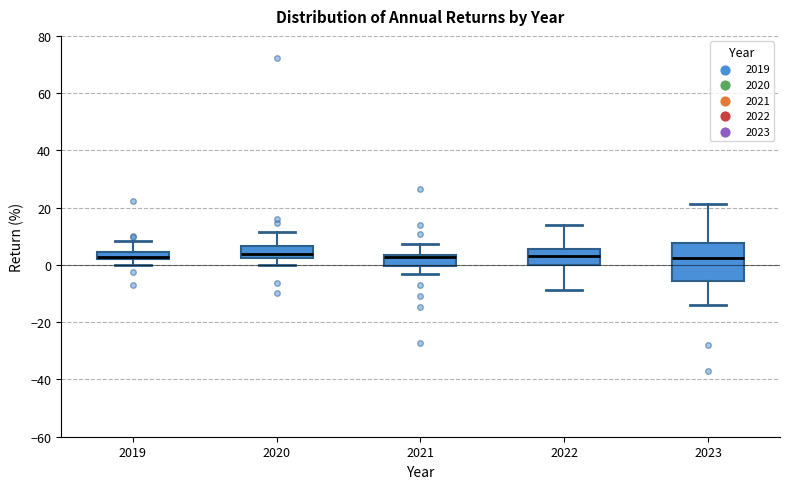

Which box is the tallest, from its lower edge to its upper edge?

2023